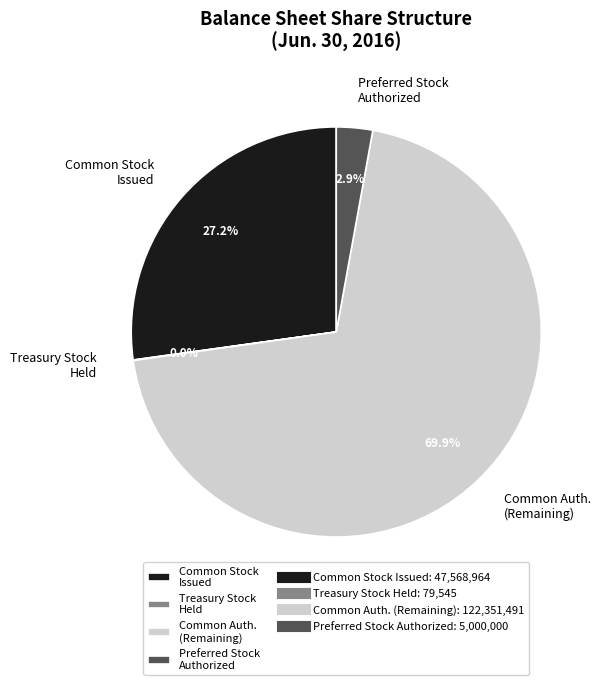

Which category has the biggest portion of the pie?

Common Auth. (Remaining)